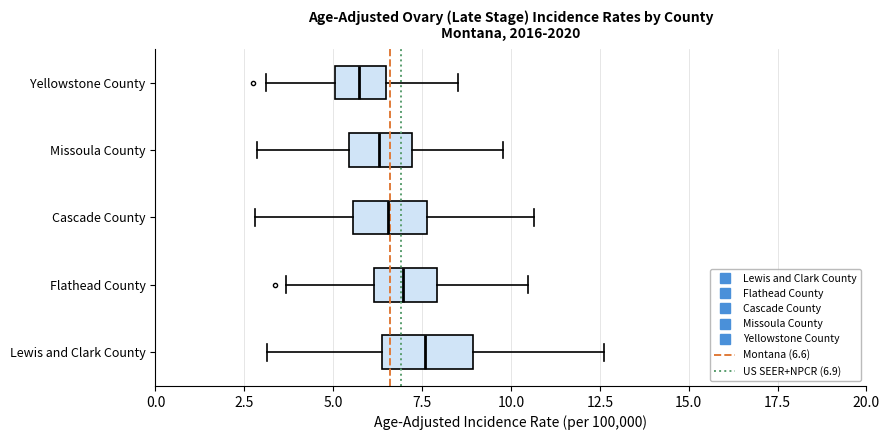

Reading bottom to top, transcribe this box plot: for each box, give where its median line is, the range the box spans, and where its two whiskers end, as read against the x-axis. The values are not printed on the chart, so give them approximately, as read against the axis.

Lewis and Clark County: median 7.5, box 6.5 to 9.0, whiskers 3.0 to 12.5
Flathead County: median 7.0, box 6.0 to 8.0, whiskers 3.5 to 10.5
Cascade County: median 6.5, box 5.5 to 7.5, whiskers 3.0 to 10.5
Missoula County: median 6.5, box 5.5 to 7.0, whiskers 3.0 to 10.0
Yellowstone County: median 5.5, box 5.0 to 6.5, whiskers 3.0 to 8.5